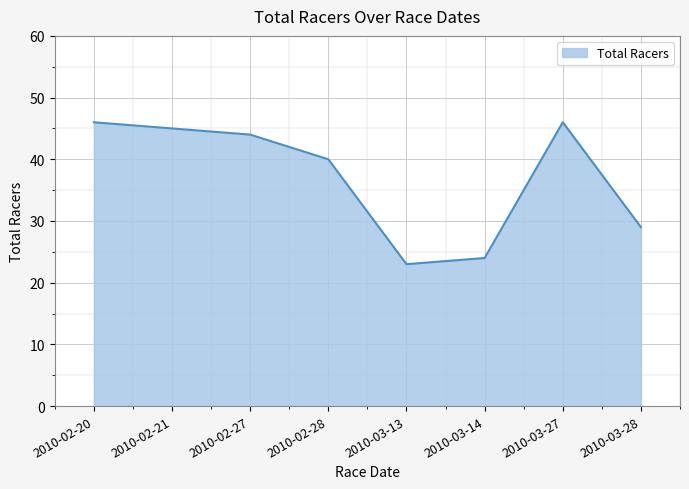

Reading left to right, what are all the values shown in this chart?

2010-02-20=46	2010-02-21=45	2010-02-27=44	2010-02-28=40	2010-03-13=23	2010-03-14=24	2010-03-27=46	2010-03-28=29